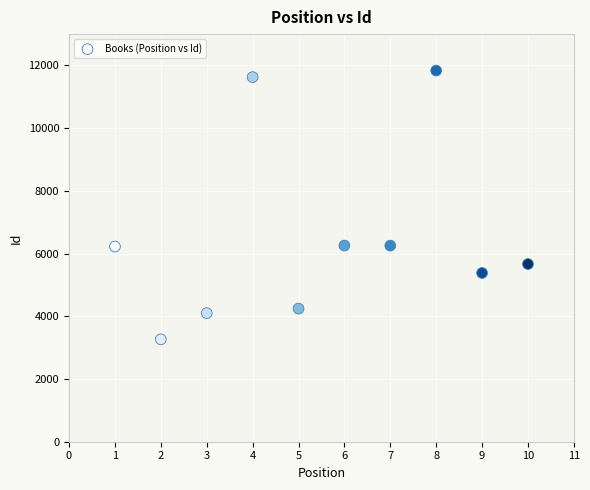

What is the average Y value?

6486